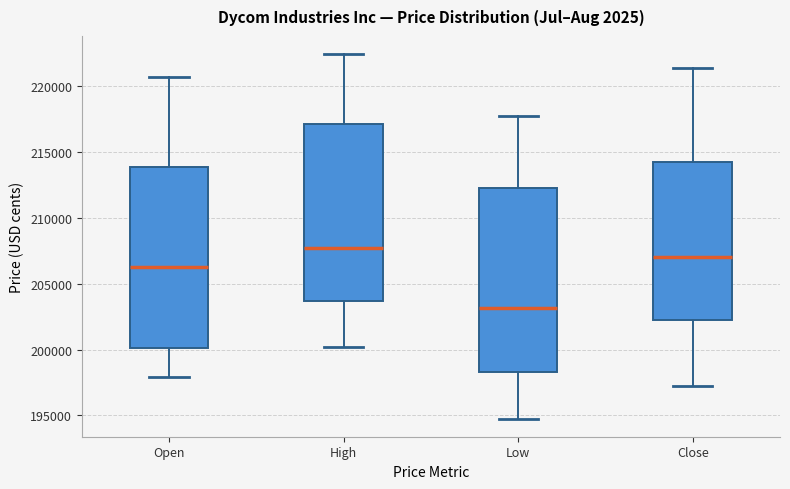

Reading left to right, read every box against the y-axis: the position of its median line, the range the box covers, and the ends of its whiskers. The values are not printed on the chart, so give them approximately, as read against the axis.

Open: median 206500, box 200000 to 214000, whiskers 198000 to 220500
High: median 207500, box 203500 to 217000, whiskers 200000 to 222500
Low: median 203000, box 198500 to 212000, whiskers 195000 to 217500
Close: median 207000, box 202000 to 214000, whiskers 197500 to 221500